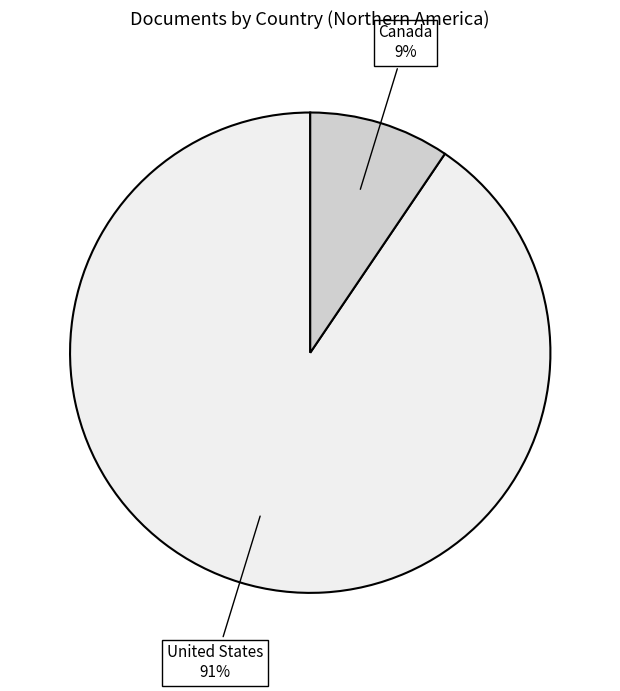

Does any single category account for the majority?

Yes